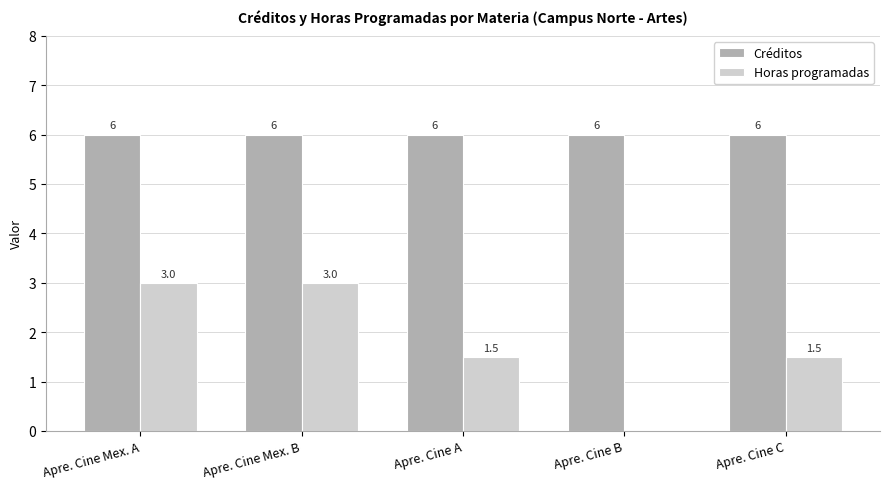

What is the sum of all Créditos values?

30.0